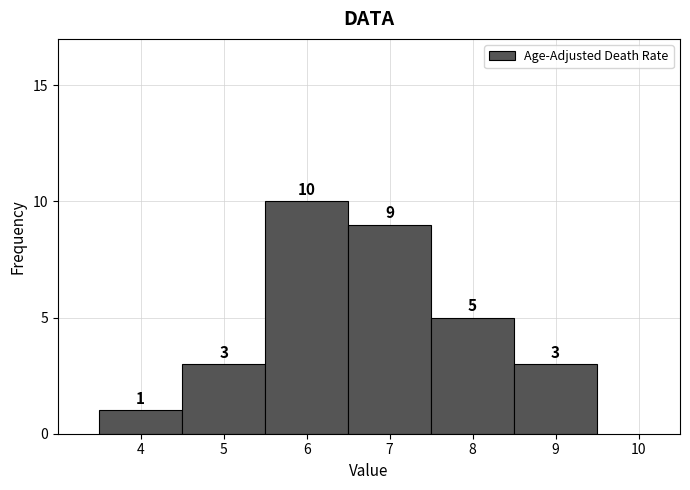

Reading left to right, list every bar in this chart as the range it spans on the x-axis followed by its height.

3.5 to 4.5: 1
4.5 to 5.5: 3
5.5 to 6.5: 10
6.5 to 7.5: 9
7.5 to 8.5: 5
8.5 to 9.5: 3